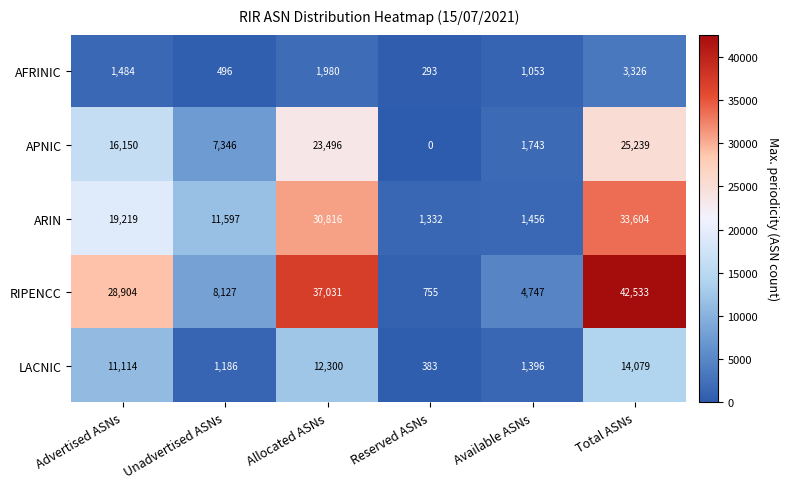

The APNIC series shows 1159 at Available ASNs. True or false?

False